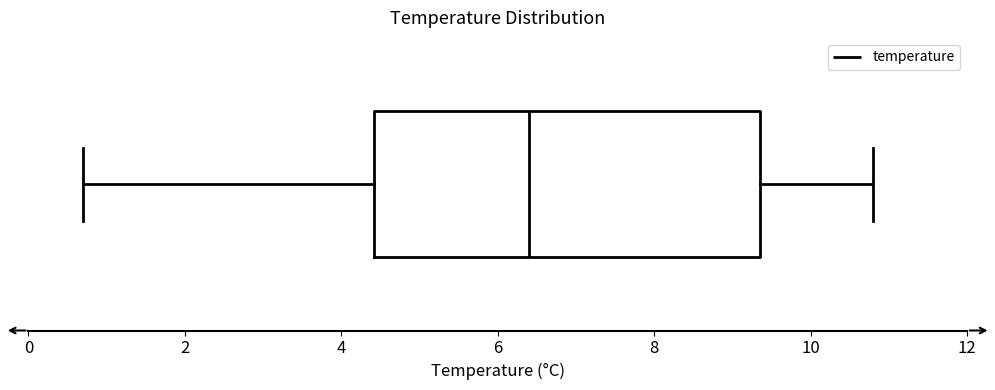

Read this box plot against the x-axis: the position of the median line, the range covered by the box, and the ends of both whiskers. The values are not printed on the chart, so give them approximately, as read against the axis.

median 6.4, box 4.4 to 9.4, whiskers 0.8 to 10.8